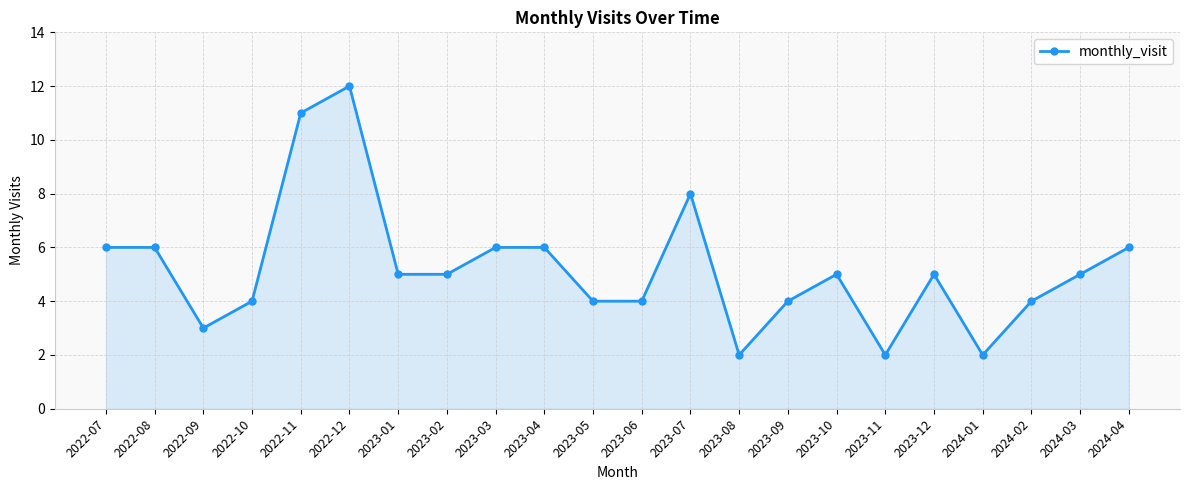

What is the ratio of the value at 2022-10 to the value at 2024-04?

0.7